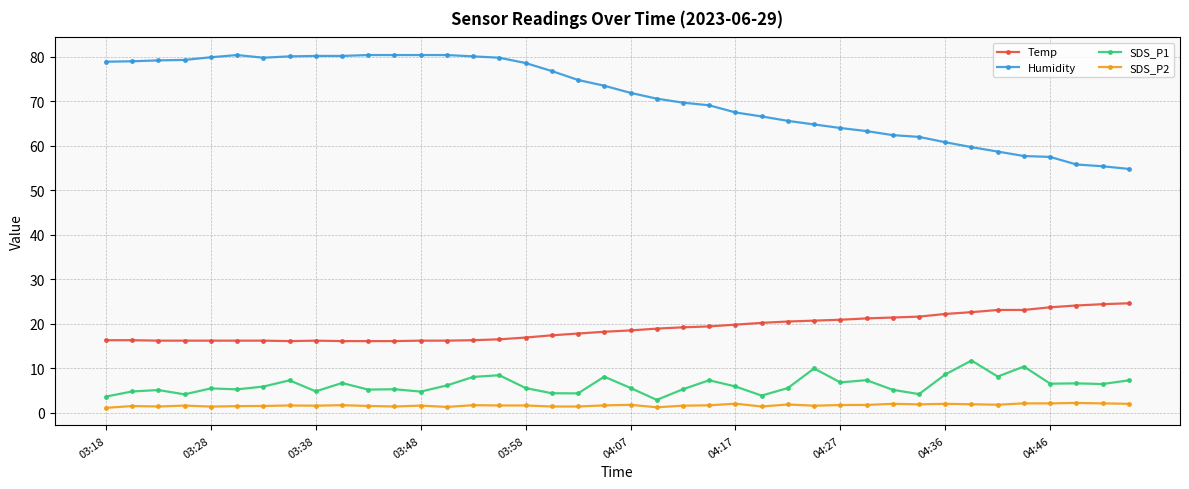

Rank the series by their maximum value, from highest to lowest.

Humidity, Temp, SDS_P1, SDS_P2